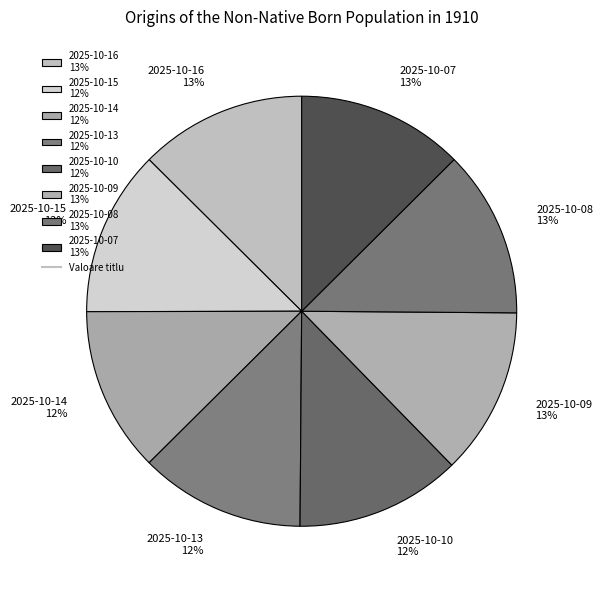

Is it true that 2025-10-15 is 12% of the pie?

True